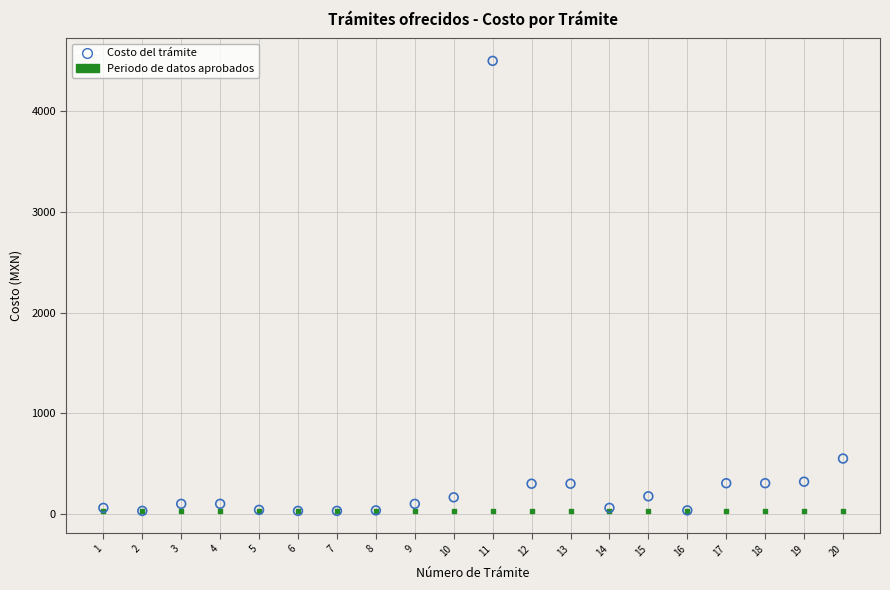

Across all series, what Y value is closest to 2265?

550